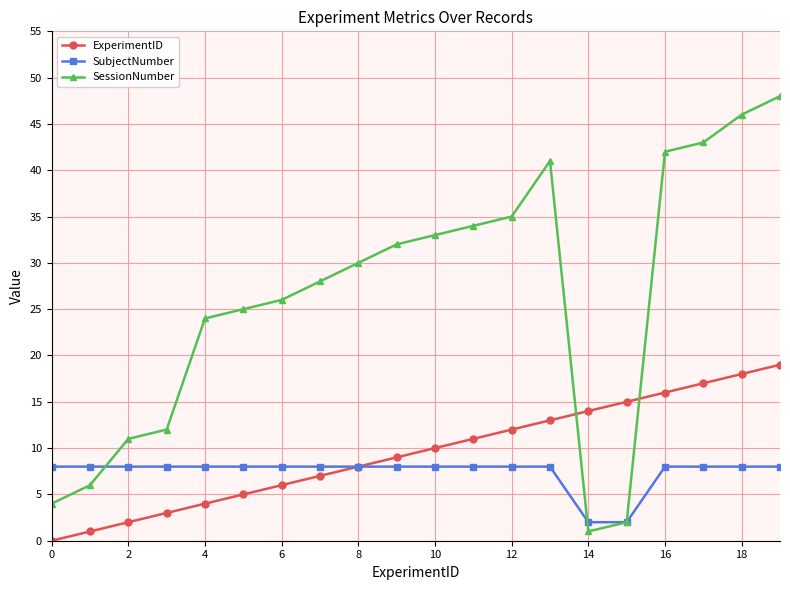

What is the value of the SessionNumber point at the 2nd from the left?

6